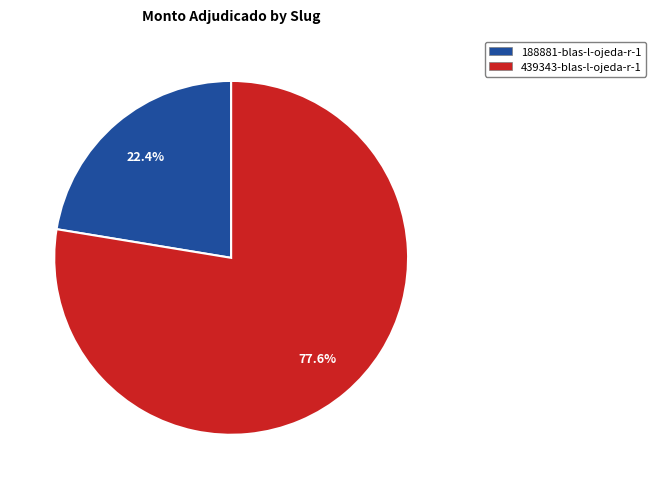

How many slices are in this pie chart?

2